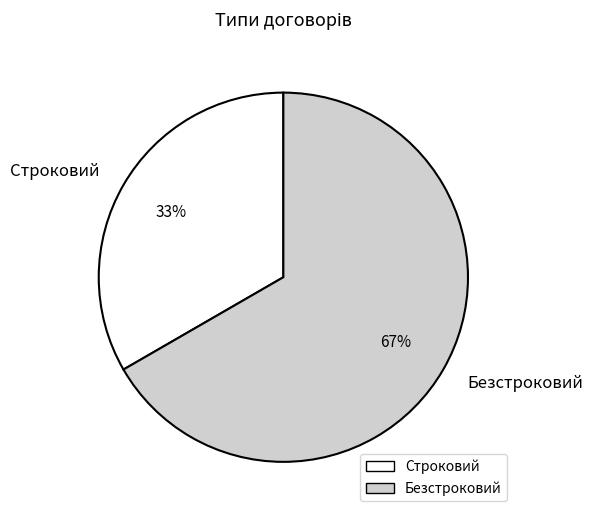

To the nearest percent, what is the average slice percentage?

50%